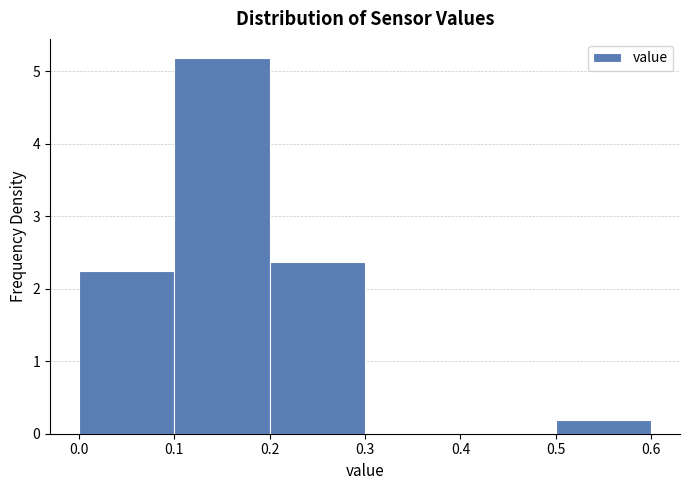

Reading left to right, list every bar in this chart as the range it spans on the x-axis followed by its height. The values are not printed on the chart, so give them approximately, as read against the axis.

0.0 to 0.1: 2.3
0.1 to 0.2: 5.2
0.2 to 0.3: 2.4
0.3 to 0.4: 0
0.4 to 0.5: 0
0.5 to 0.6: 0.2